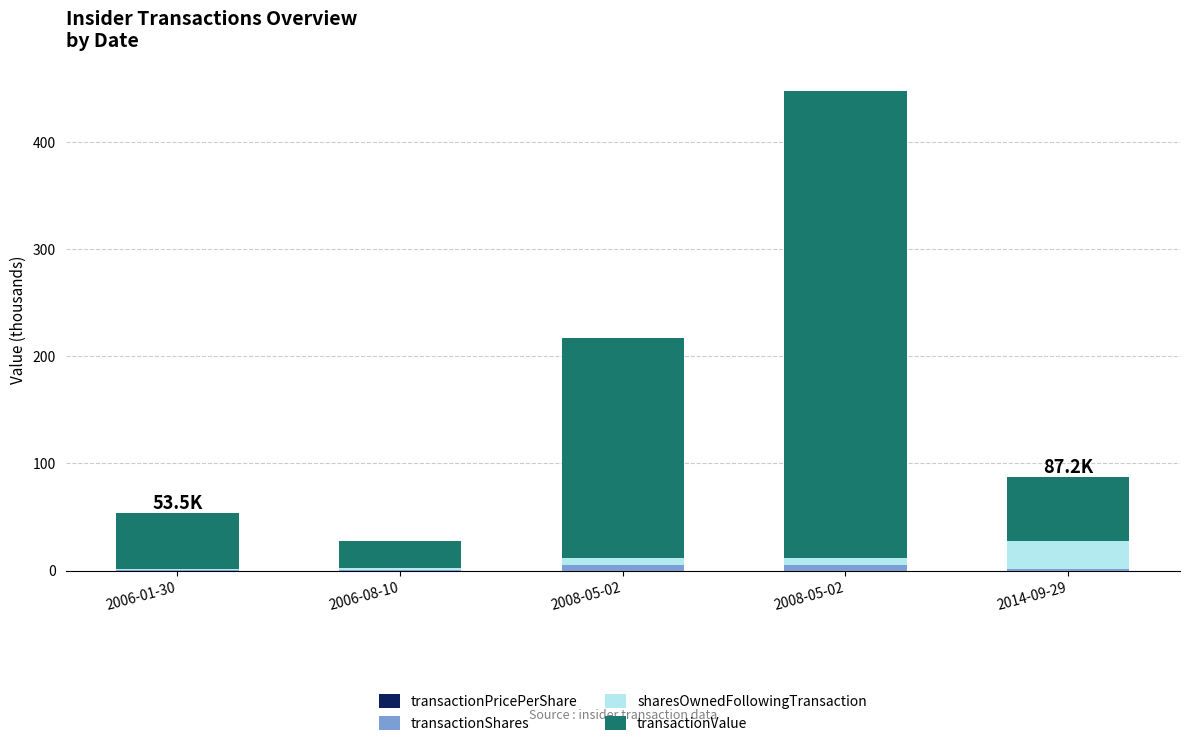

Between 2006-08-10 and 2008-05-02, which is larger?

2006-08-10